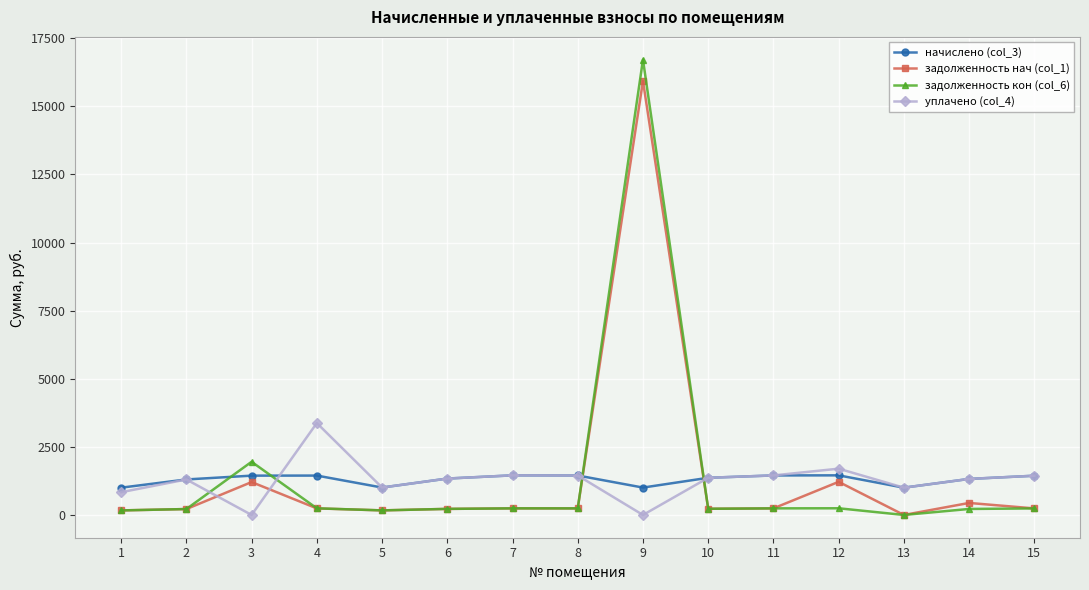

Is the value of задолженность нач (col_1) at 11 greater than the value of задолженность кон (col_6) at 9?

No